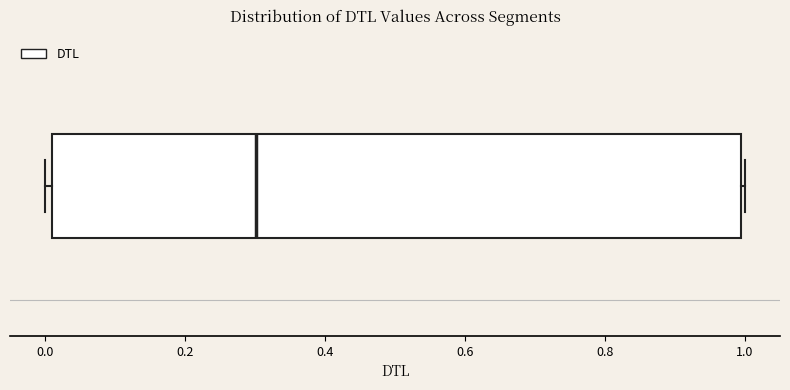

Transcribe this box plot: give where the median line is, the range the box spans, and where the two whiskers end, as read against the x-axis. The values are not printed on the chart, so give them approximately, as read against the axis.

median 0.3, box 0.0 to 1.0, whiskers 0.0 (just left of the box's left edge) to 1.0